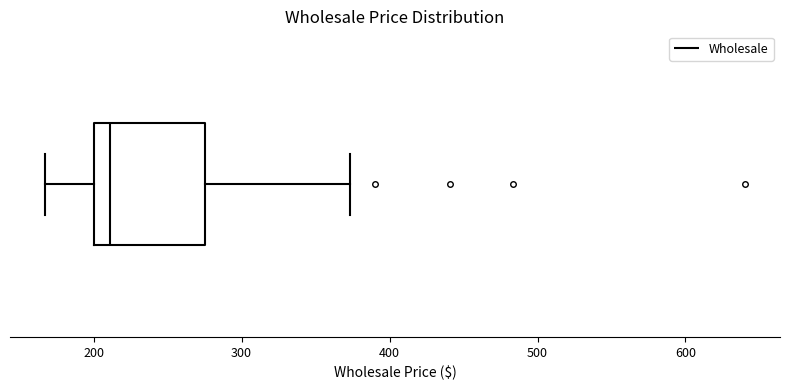

Where does the right whisker of the box end on the x-axis? The values are not printed on the chart, so give them approximately, as read against the axis.

370